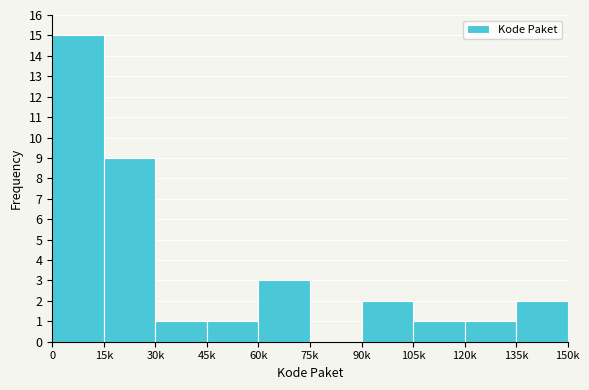

Reading right to left, extract all data points from this chart.

135k=2	120k=1	105k=1	90k=2	75k=0	60k=3	45k=1	30k=1	15k=9	0=15